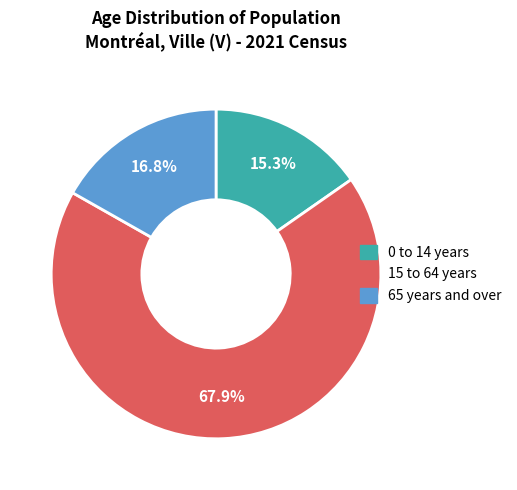

To the nearest percent, what percentage of the pie is 15 to 64 years?

68%